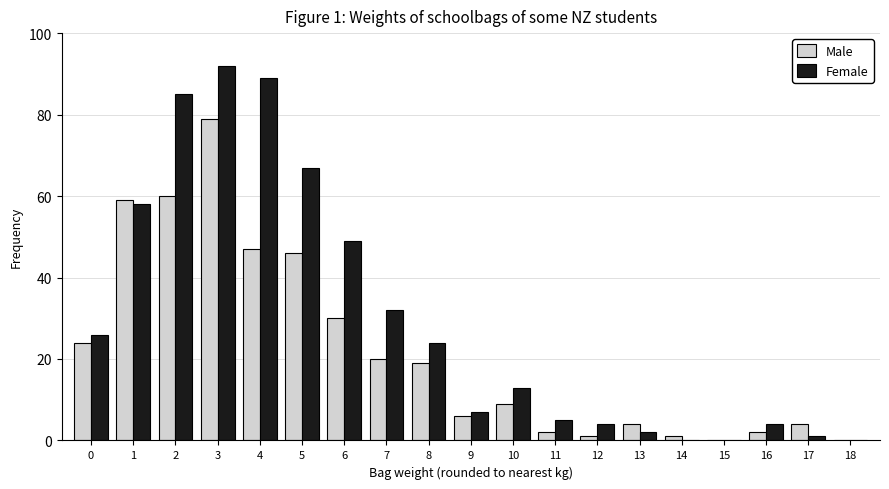

True or false: Male has a value of 60 at 2.

True